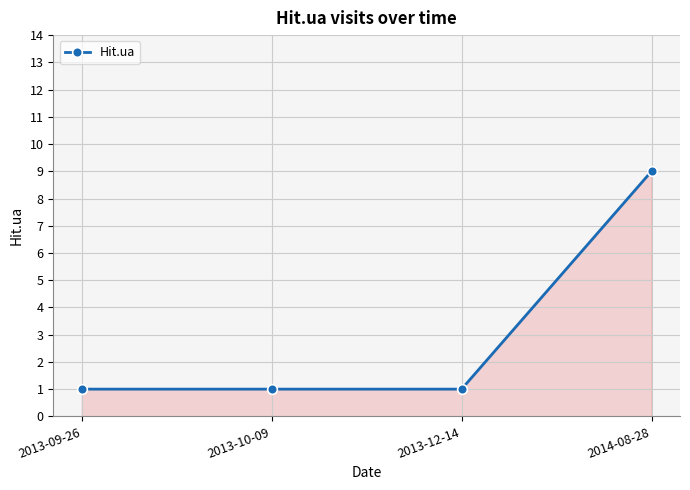

What position from the right is 2014-08-28?

1